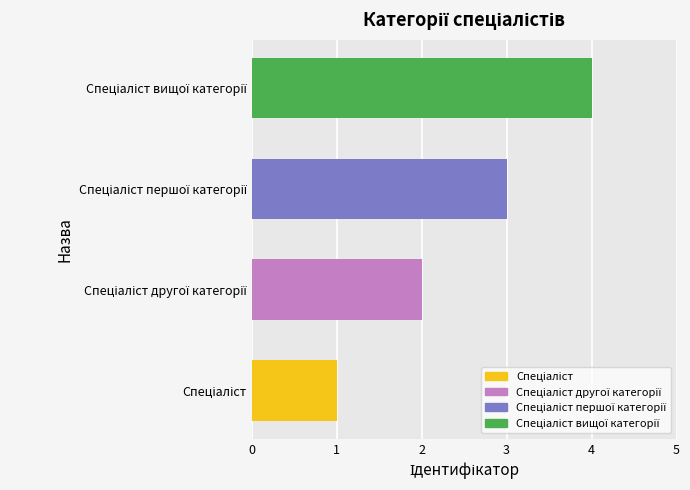

What is the maximum value shown in the chart?

4